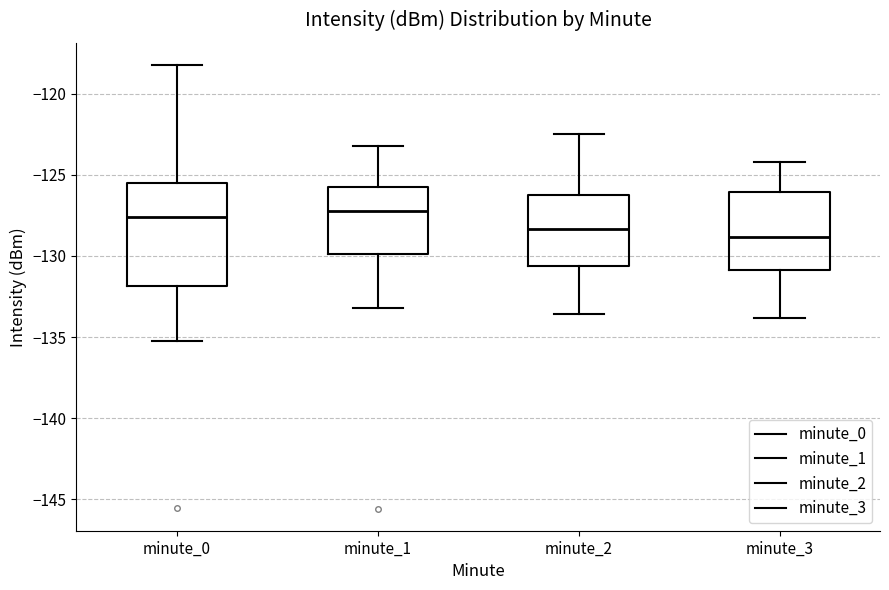

Reading left to right, transcribe this box plot: for each box, give where its median line is, the range the box spans, and where its two whiskers end, as read against the y-axis. The values are not printed on the chart, so give them approximately, as read against the axis.

minute_0: median -127.5, box -132.0 to -125.5, whiskers -135.0 to -118.0
minute_1: median -127.0, box -130.0 to -126.0, whiskers -133.0 to -123.0
minute_2: median -128.5, box -130.5 to -126.0, whiskers -133.5 to -122.5
minute_3: median -129.0, box -131.0 to -126.0, whiskers -134.0 to -124.0